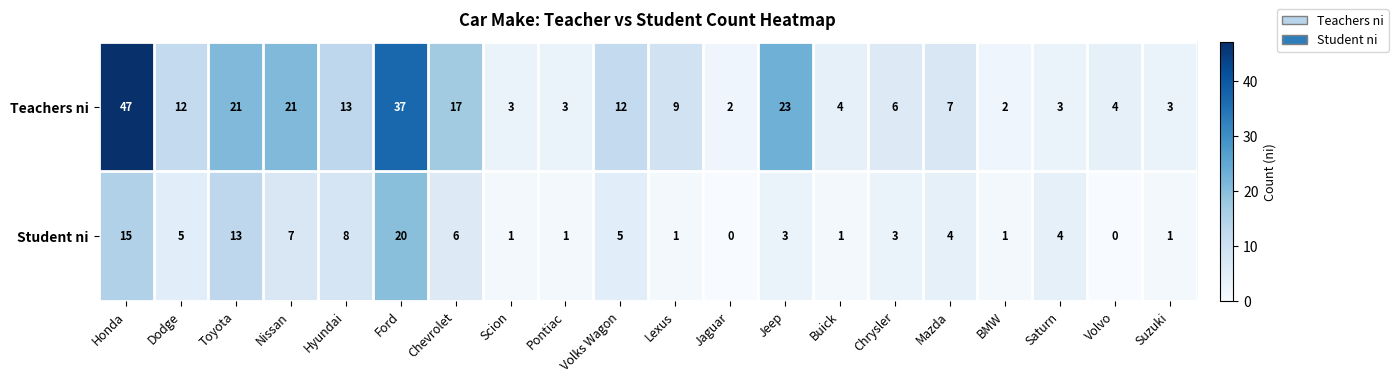

Rank the series at Jeep from highest to lowest value.

Teachers ni, Student ni